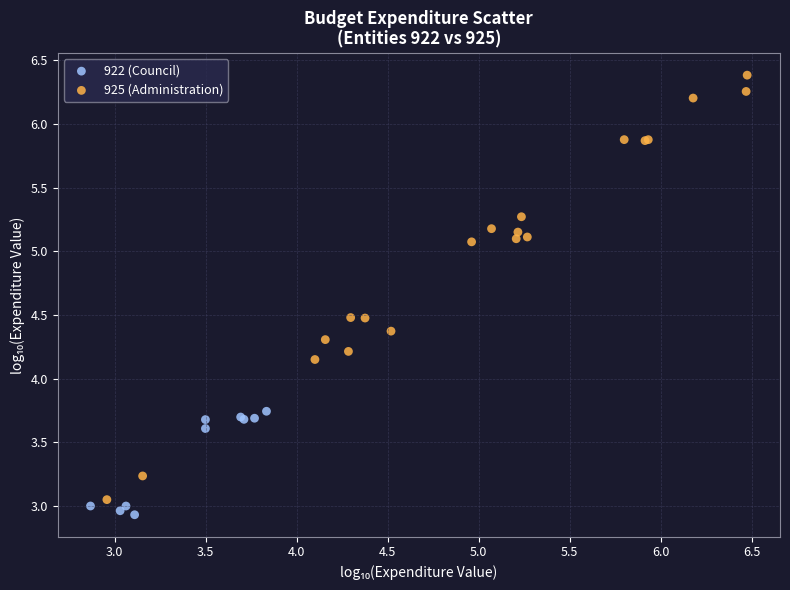

Which series reaches the maximum Y coordinate?

925 (Administration)